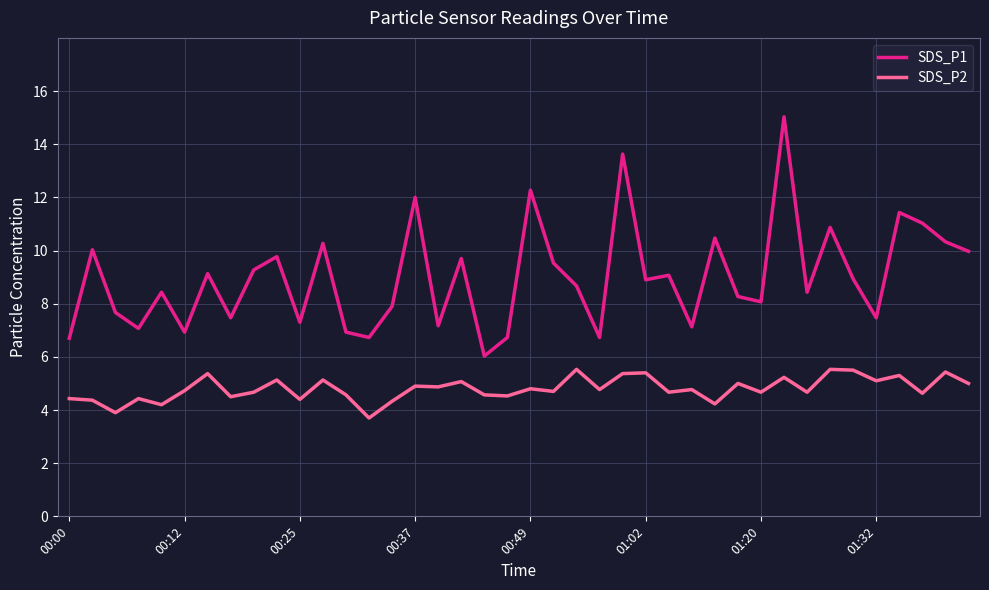

Which series has the largest total across all categories?

SDS_P1